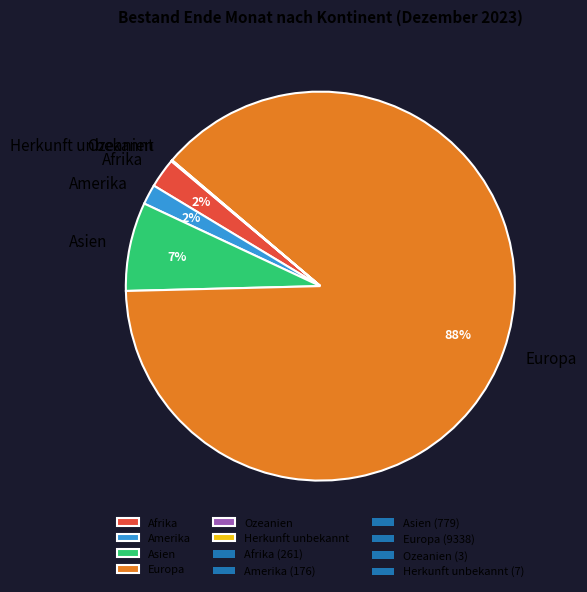

Is the sum of Europa and Afrika greater than half?

Yes